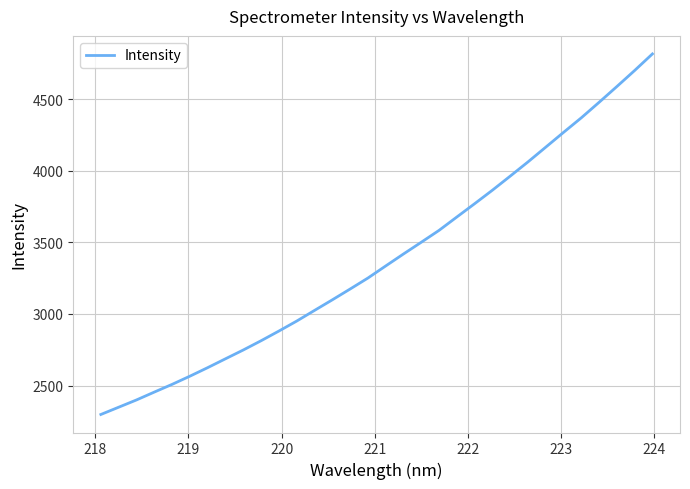

What is the smallest value displayed?

2297.7